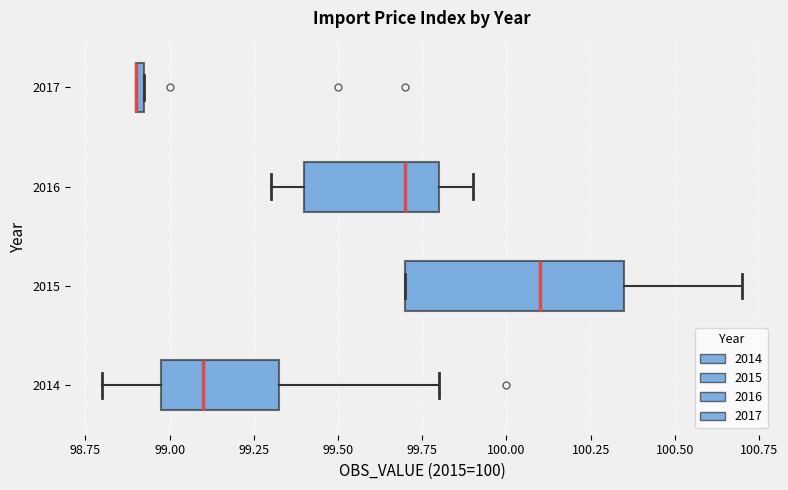

Where does the right whisker of the box at y = 2015 end on the x-axis? The values are not printed on the chart, so give them approximately, as read against the axis.

100.70